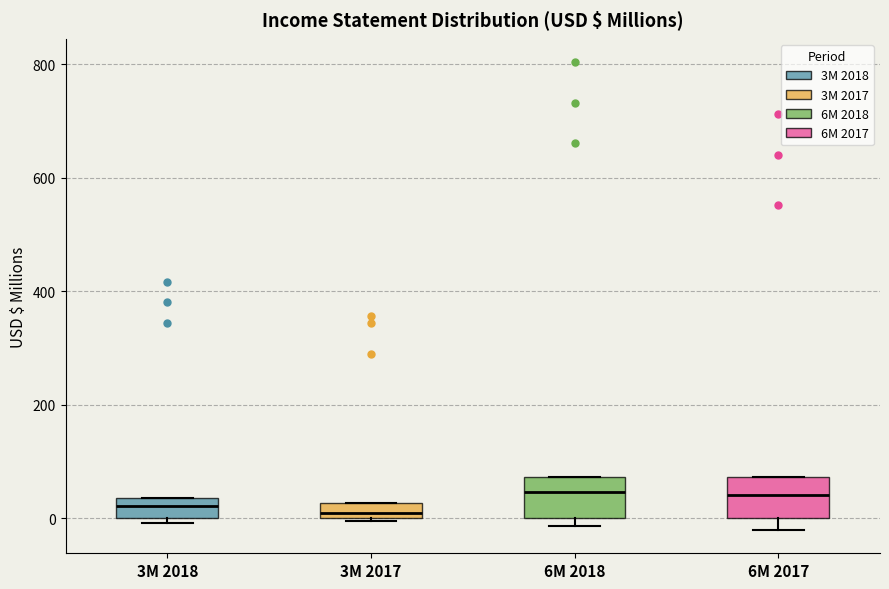

Where is the lower edge of the box for 3M 2018 on the y-axis? The values are not printed on the chart, so give them approximately, as read against the axis.

0